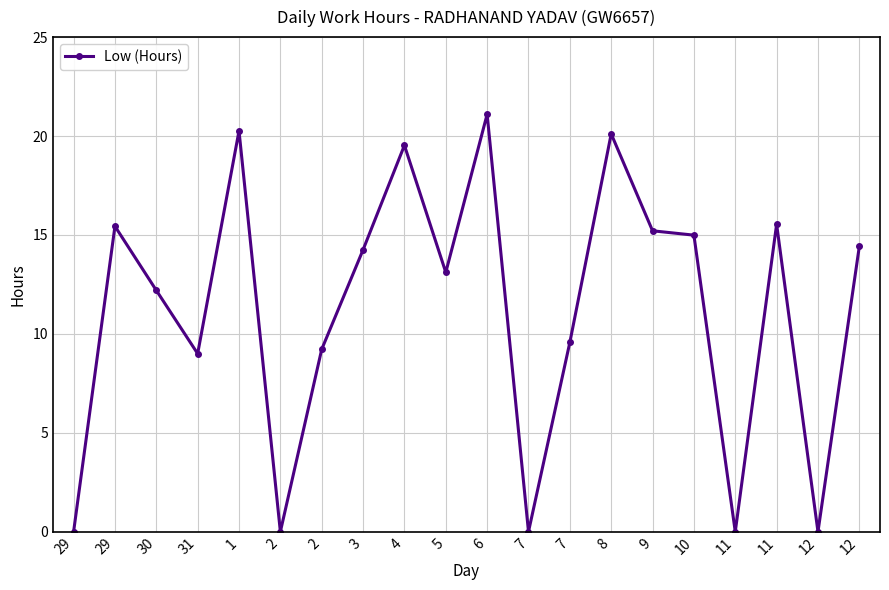

How many data points are less than 14?

10